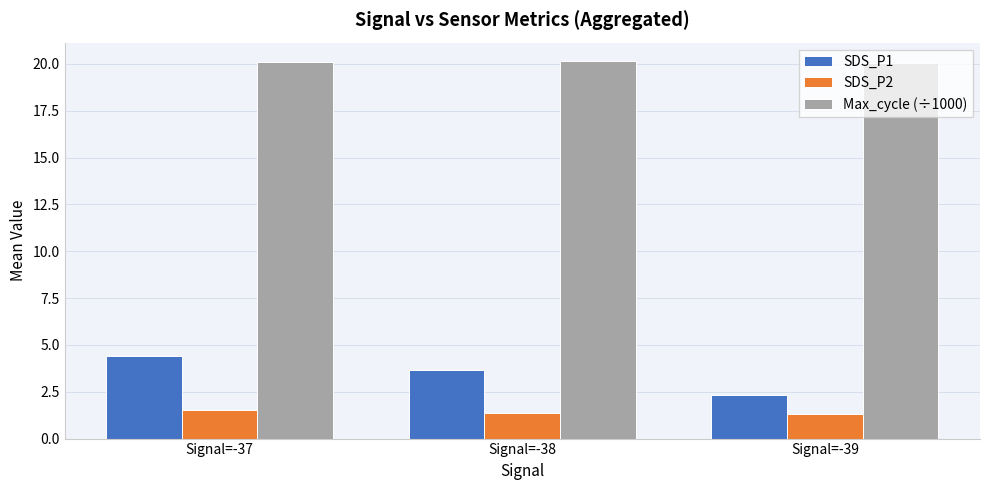

Is the value of SDS_P1 at Signal=-39 greater than the value of SDS_P2 at Signal=-39?

Yes